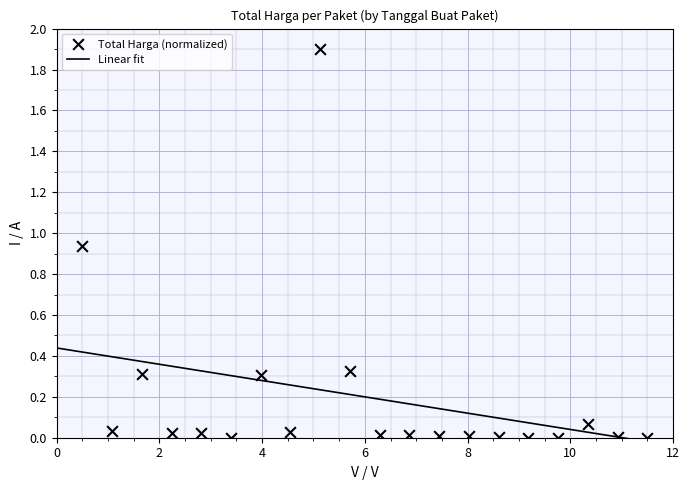

Between 2021-11-03 and 2021-11-03, which is larger?

2021-11-03